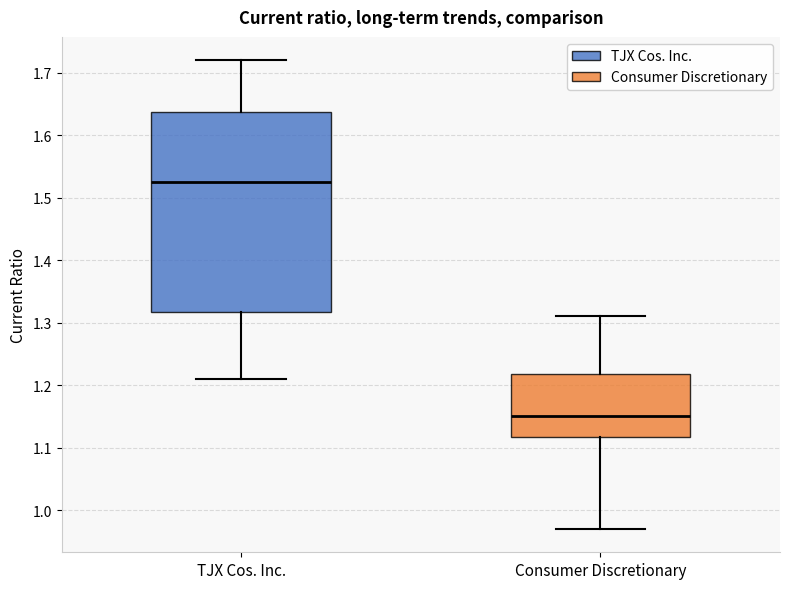

Where does the upper whisker of the box for TJX Cos. Inc. end on the y-axis? The values are not printed on the chart, so give them approximately, as read against the axis.

1.72